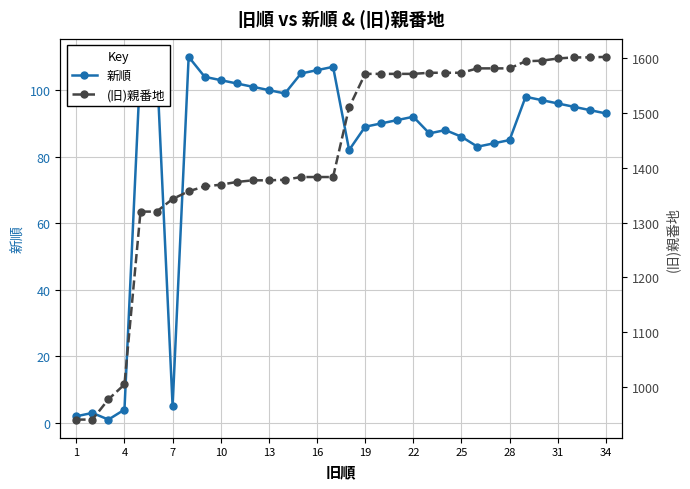

True or false: 新順 and (旧)親番地 cross at least once.

False